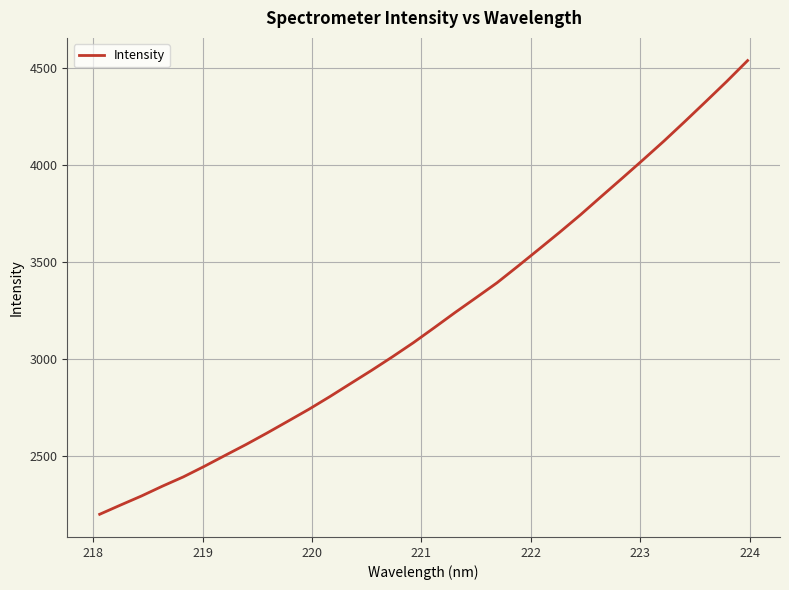

What is the smallest value displayed?

2197.2